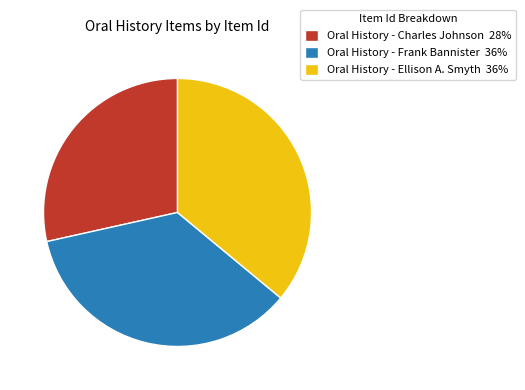

Does Oral History - Ellison A. Smyth account for over 50% of the chart?

No